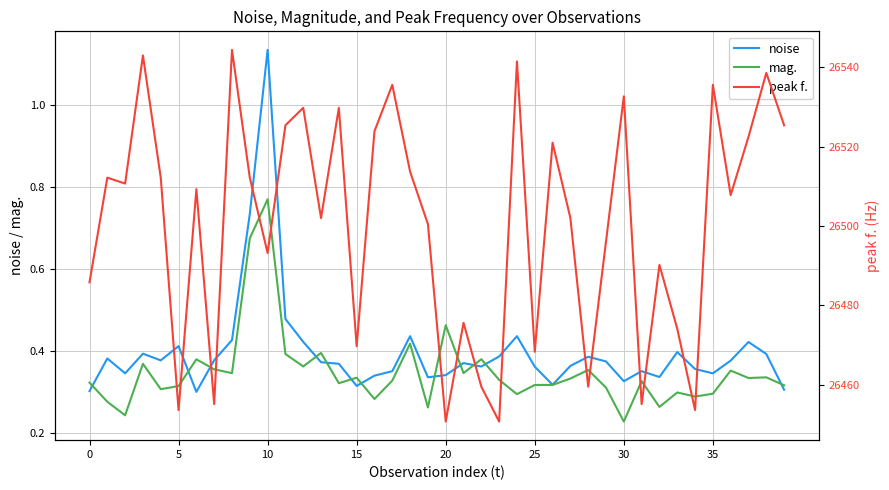

Which category has the highest value in the noise series?

10